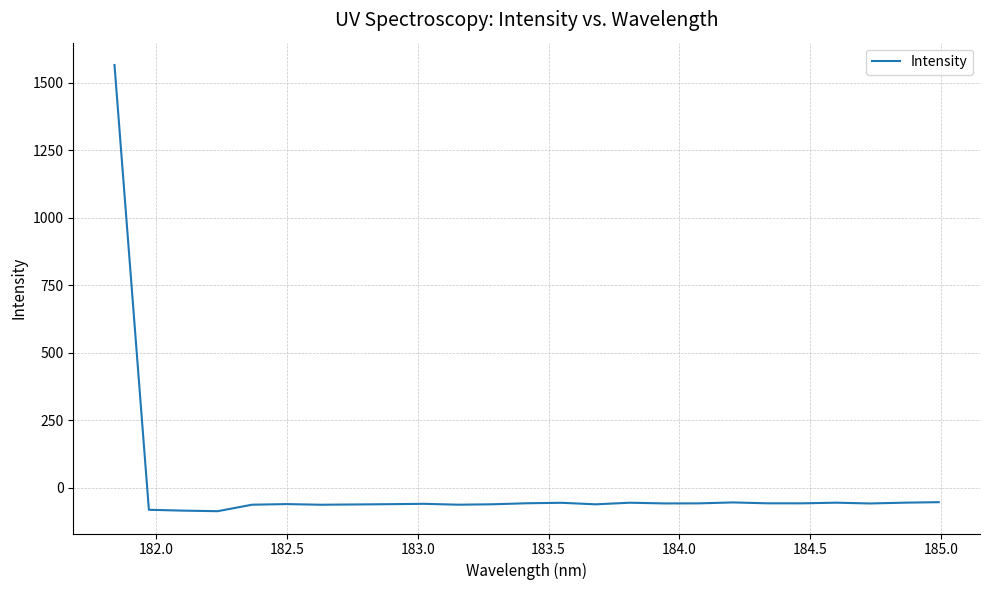

What is the minimum value shown in the chart?

-86.7